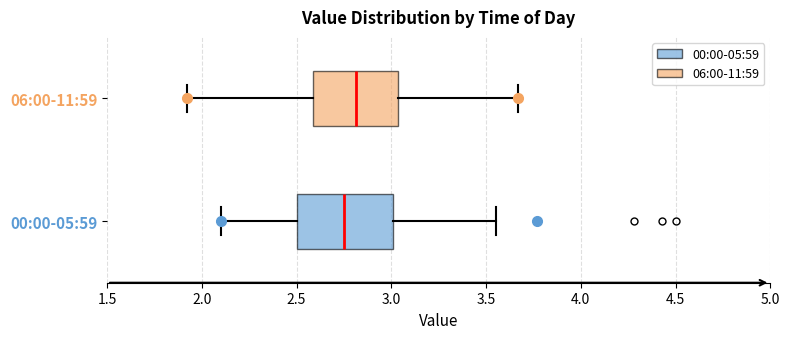

Which box's median line is the furthest to the left?

00:00-05:59